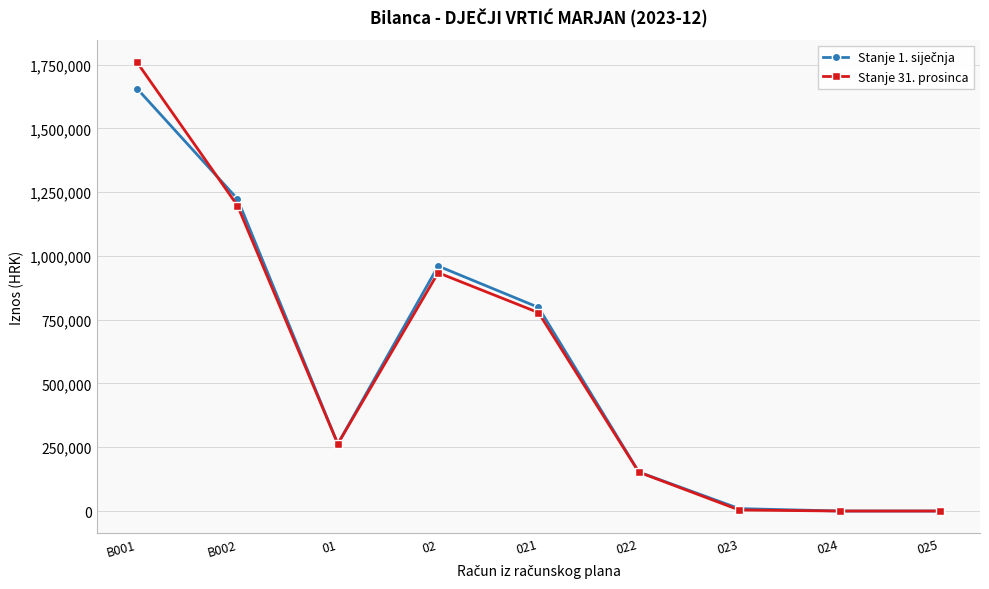

What is the spread (max minus min) of values at 022?

330.3